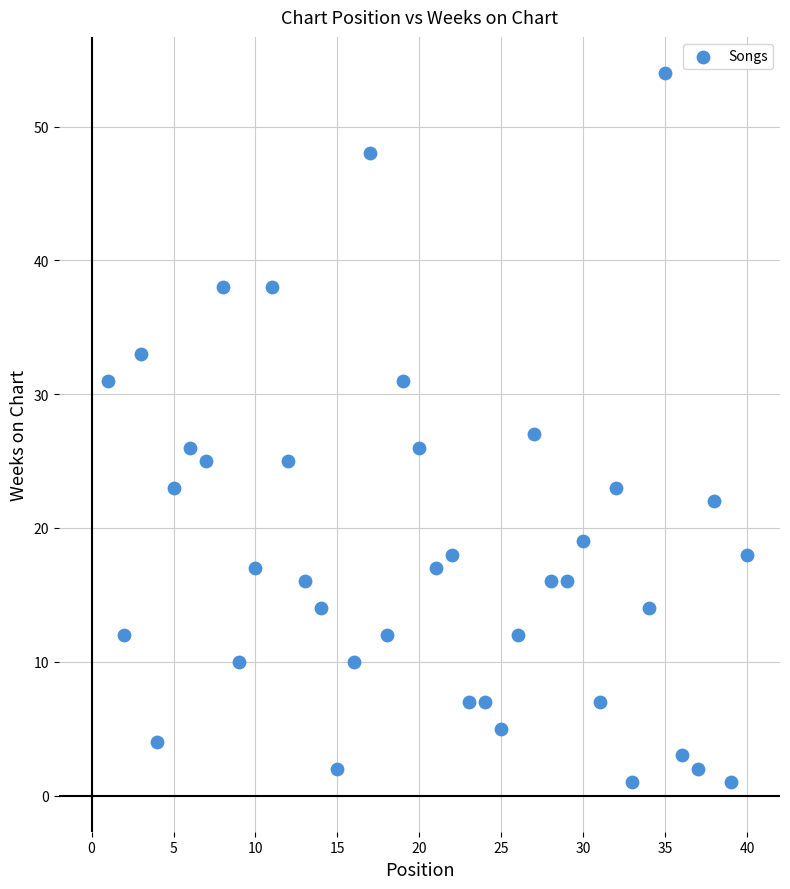

What is the range of X values (max minus min)?

39